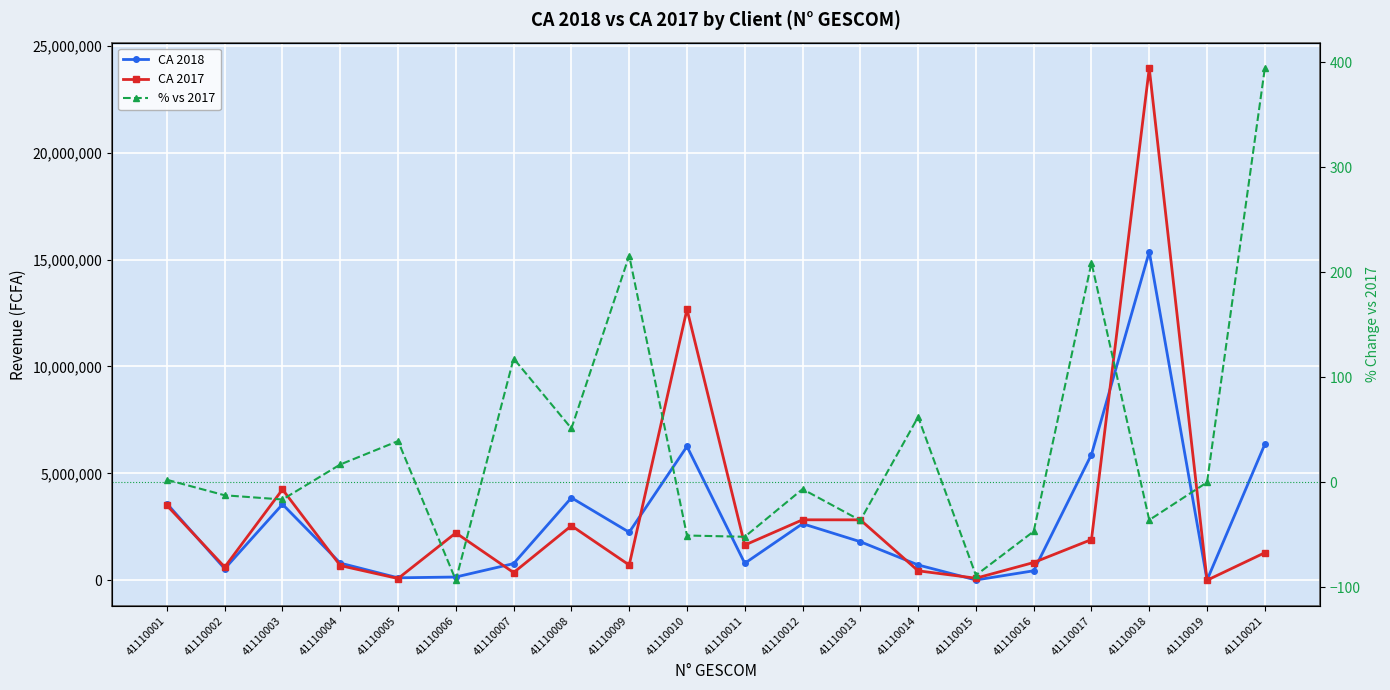

In % vs 2017, how many points are lower than both neighbors (excluding endpoints)?

7